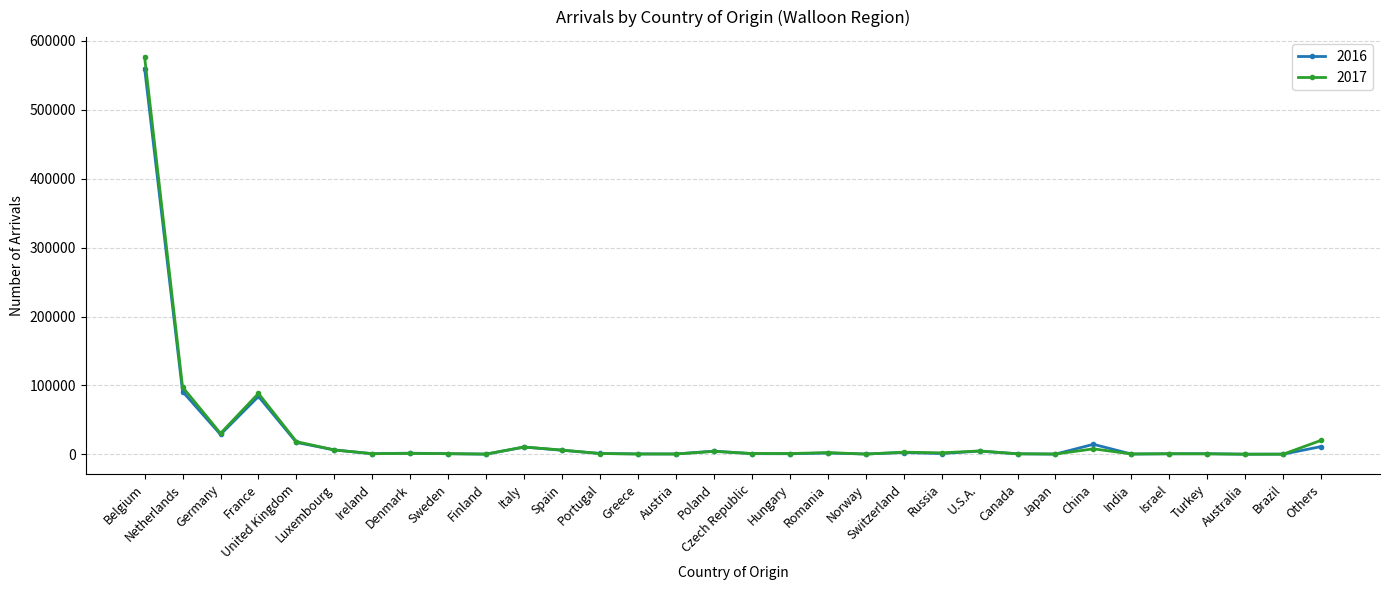

Does the chart have visible grid lines?

Yes